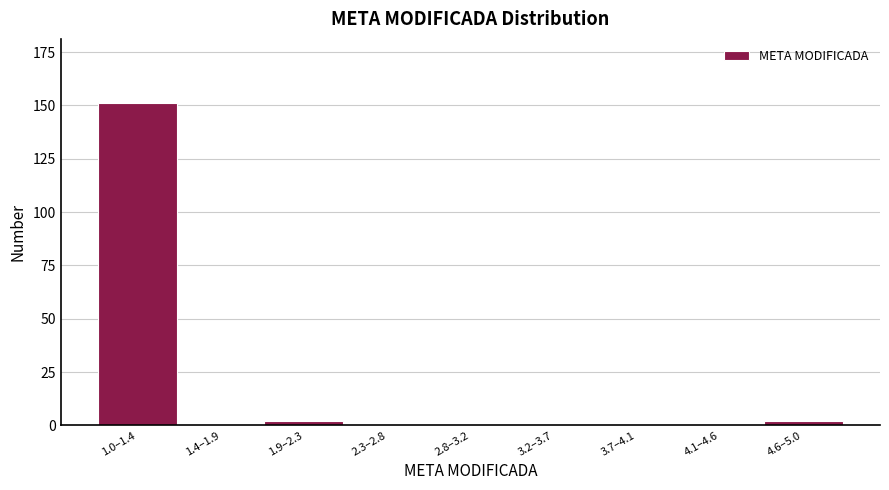

Reading left to right, extract all data points from this chart.

1.0–1.4=151	1.4–1.9=0	1.9–2.3=2	2.3–2.8=0	2.8–3.2=0	3.2–3.7=0	3.7–4.1=0	4.1–4.6=0	4.6–5.0=2